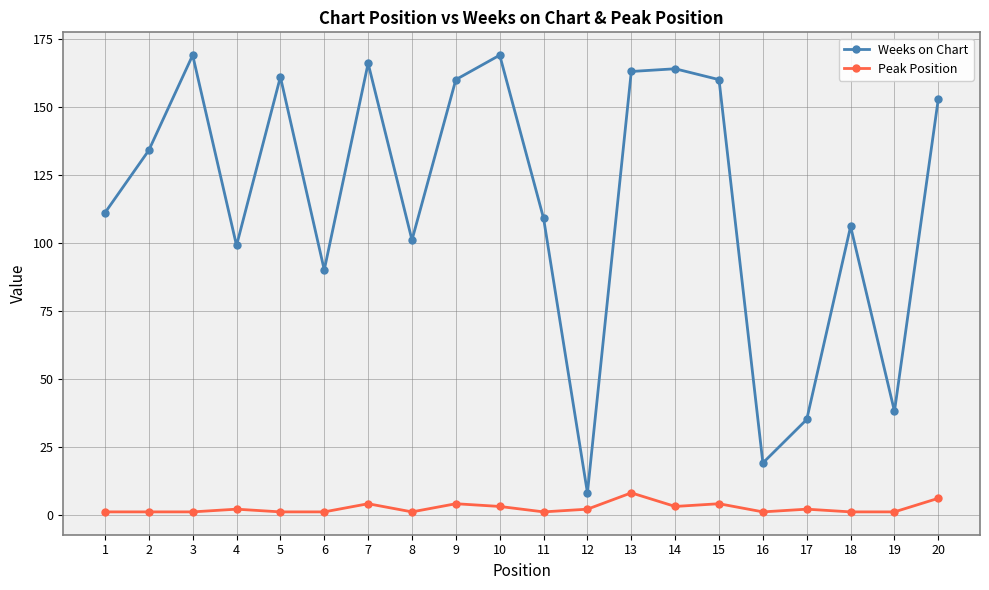

What is the value of the Weeks on Chart point at the 9th from the left?

160